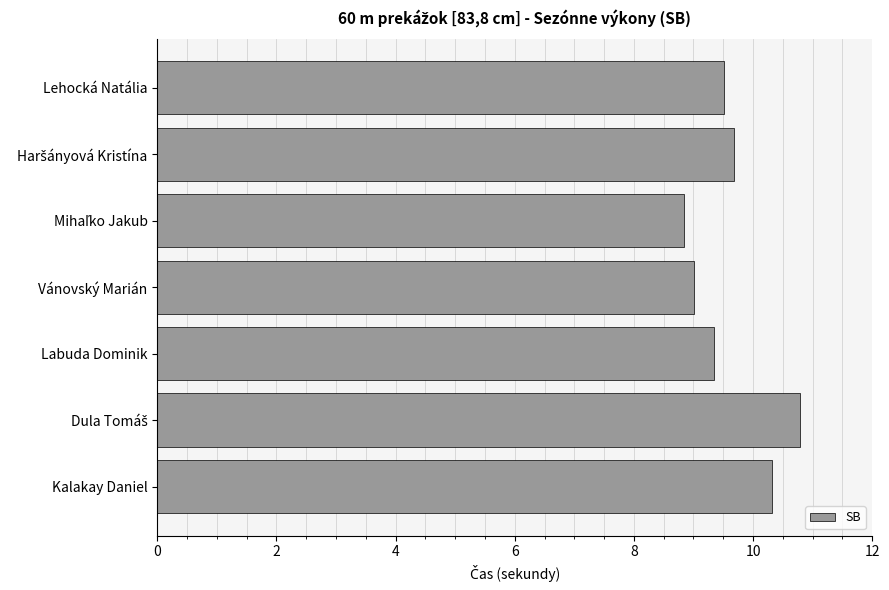

What is the smallest value displayed?

8.8